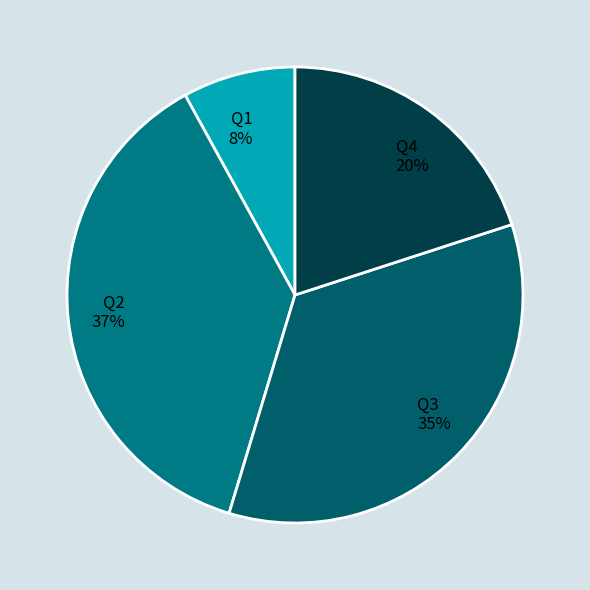

To the nearest percent, what percentage of the pie is Q2?

37%